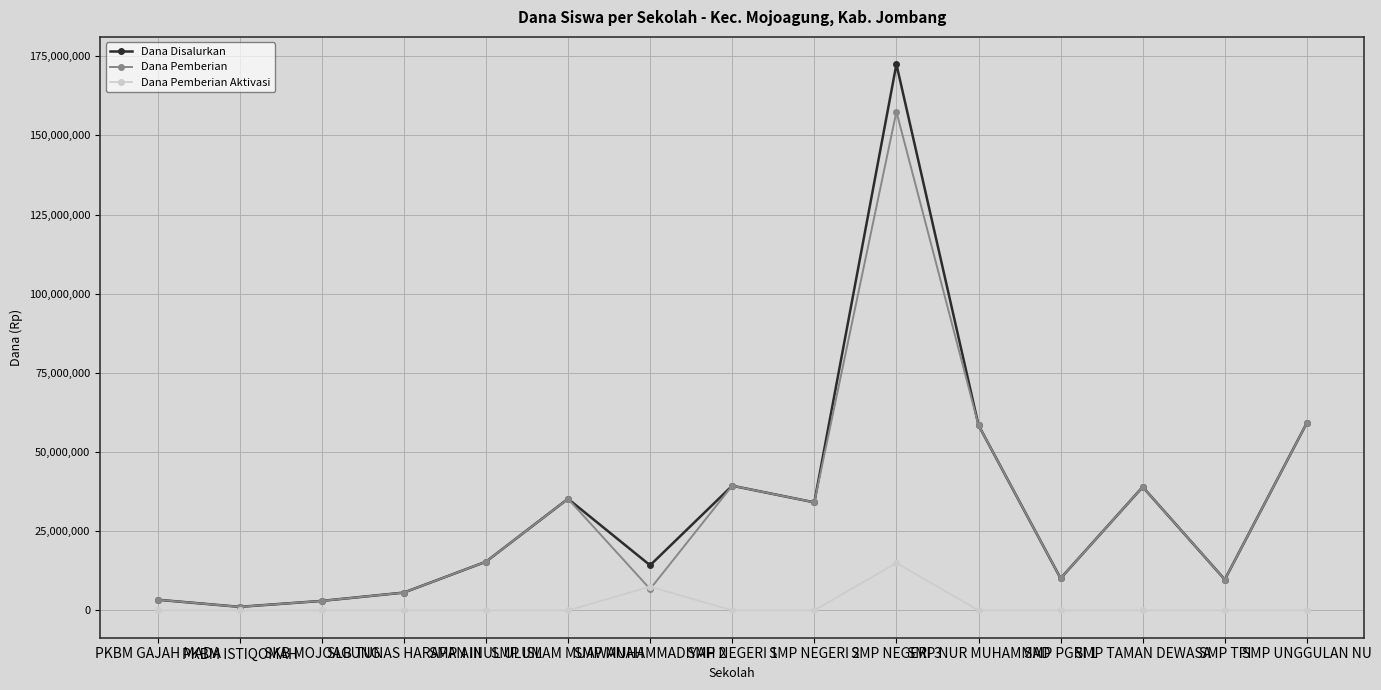

The Dana Pemberian series shows 9750000 at SMP TPI. True or false?

True